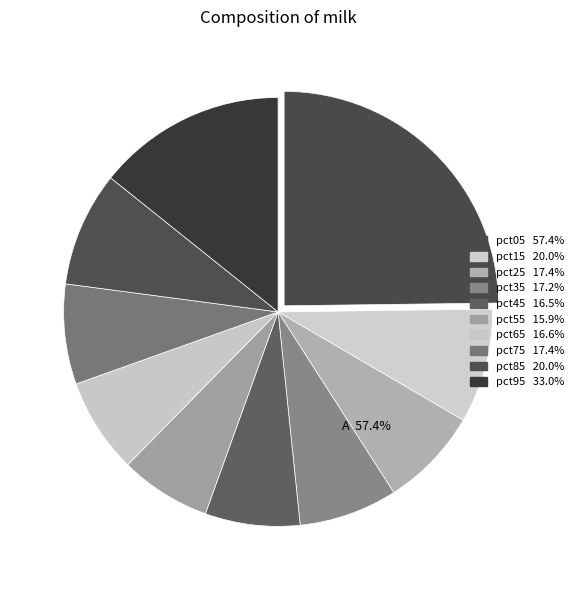

The pct05 slice represents 25% of the pie. True or false?

True